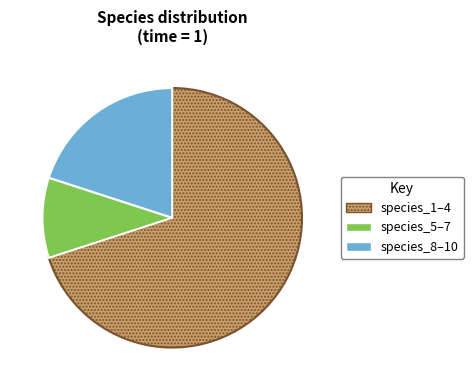

Count the number of slices in the pie.

3